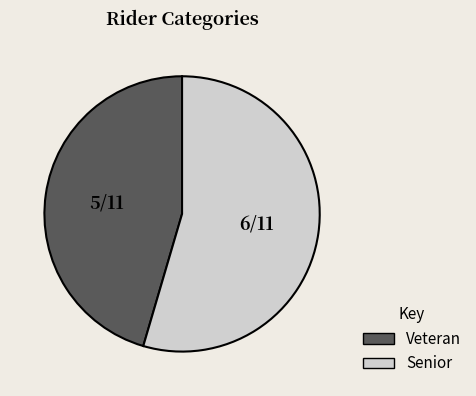

Is there any slice that represents more than half of the pie?

Yes